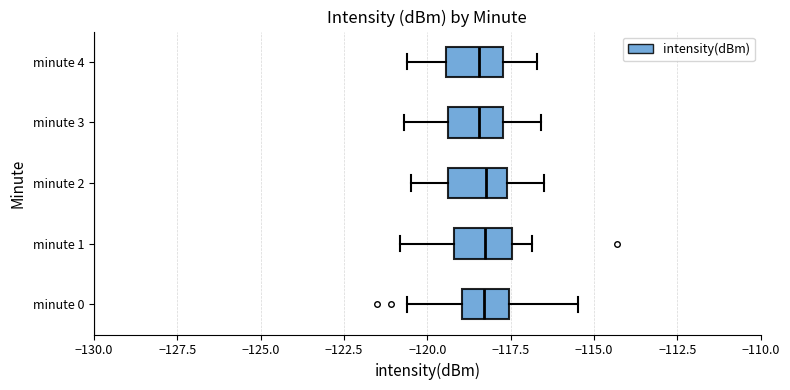

Where does the left whisker of the box for minute 3 end on the x-axis? The values are not printed on the chart, so give them approximately, as read against the axis.

-120.5